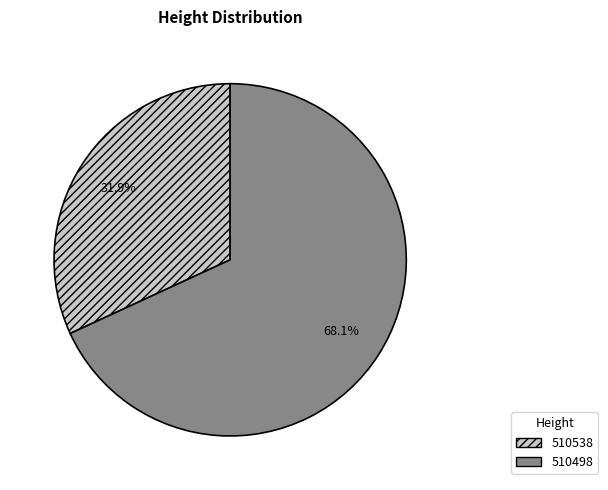

What percentage is the 510538 slice, to the nearest percent?

32%